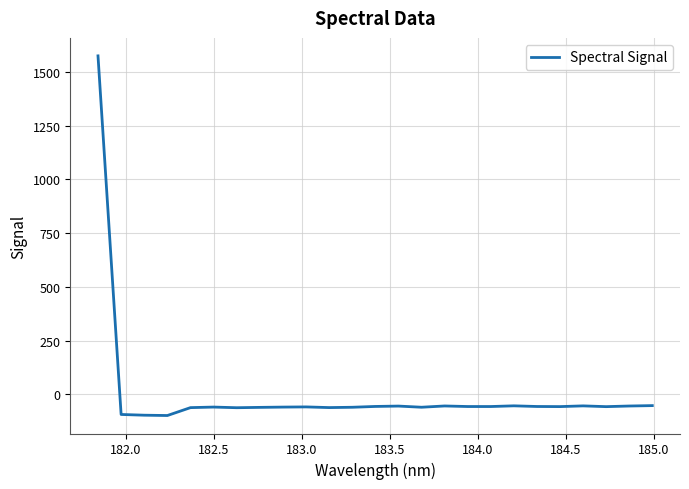

What is the difference between the maximum and minimum values?

1671.5